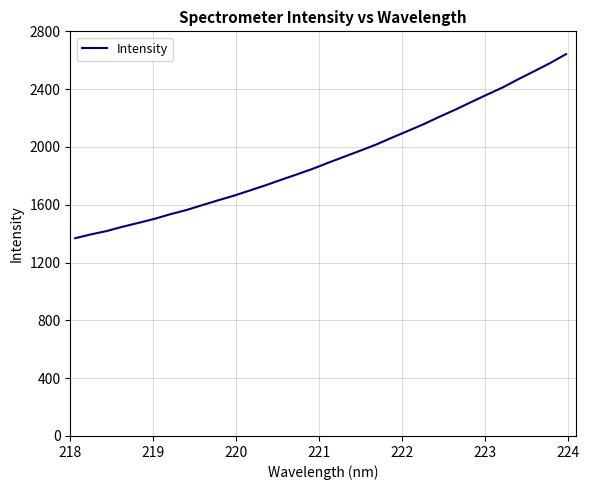

Count the number of categories in the chart.

32